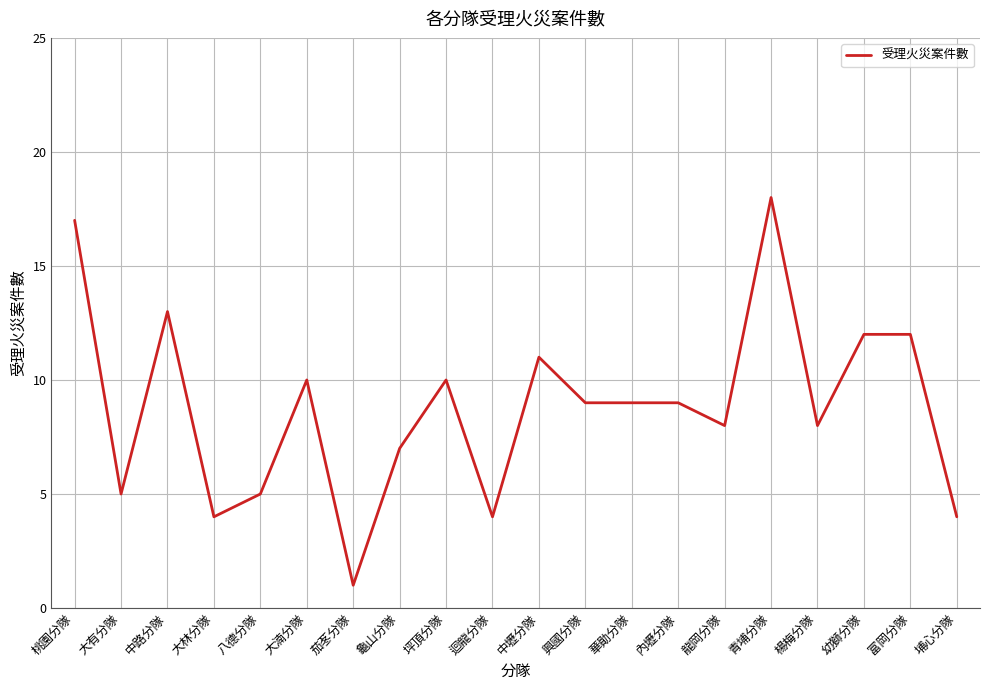

The value at 中壢分隊 is 6. True or false?

False